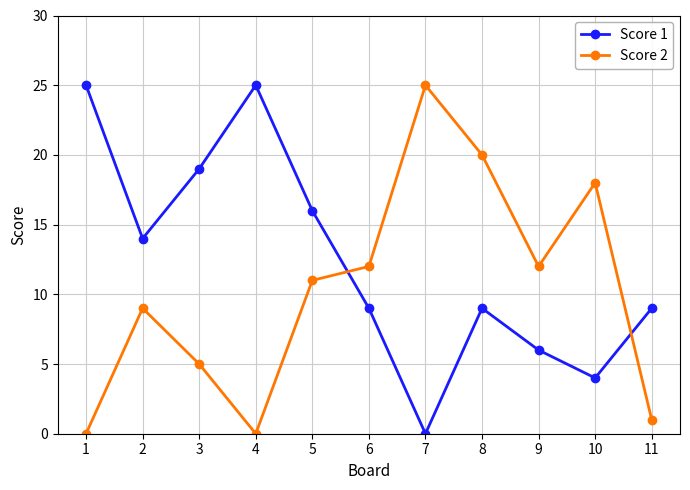

How many interior local valleys does the Score 1 series have?

3